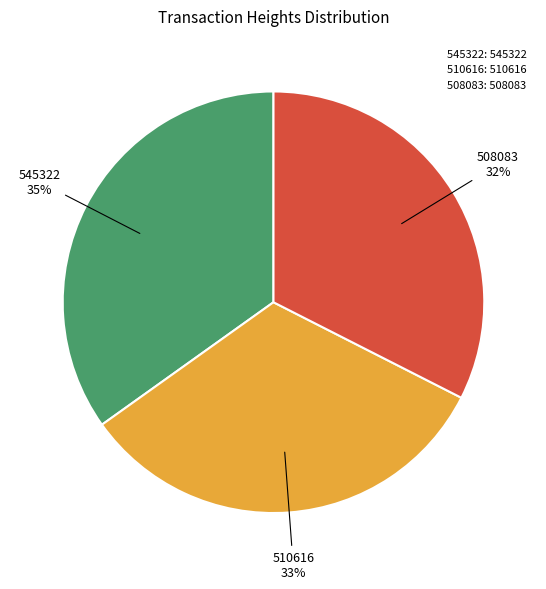

Combined, do 510616 and 545322 account for over 50%?

Yes